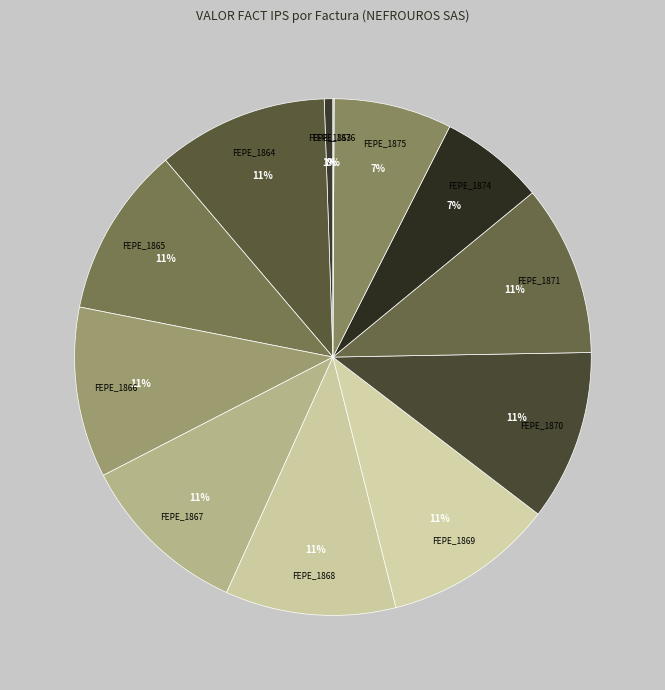

True or false: FEPE_1867 accounts for 11% of the total.

True